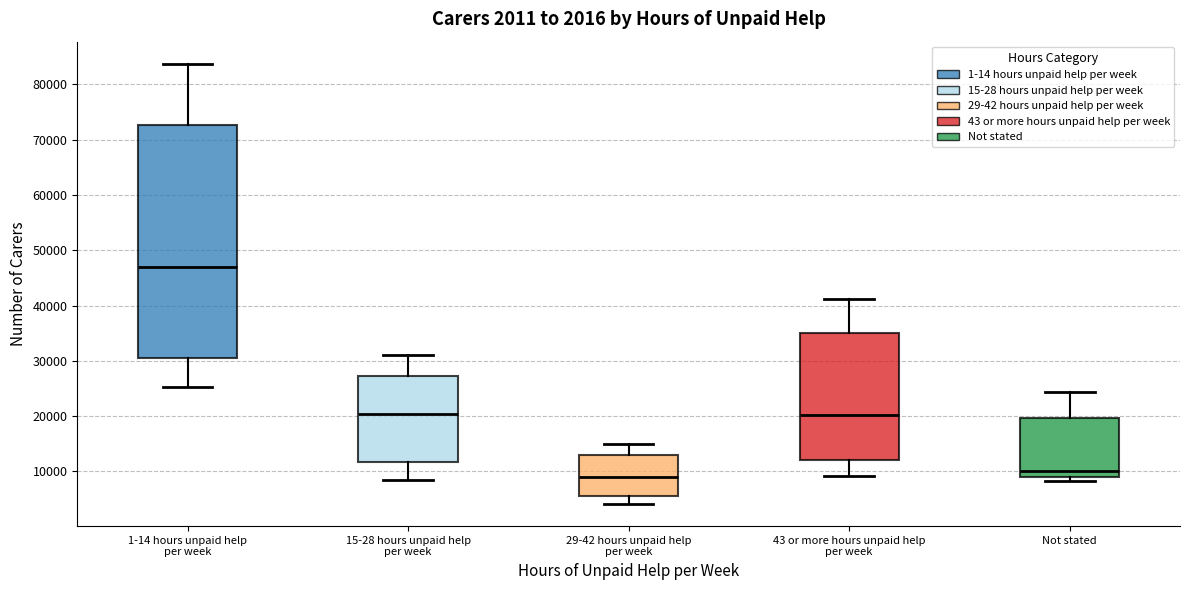

Reading left to right, read every box against the y-axis: the position of its median line, the range the box covers, and the ends of its whiskers. The values are not printed on the chart, so give them approximately, as read against the axis.

1-14 hours unpaid help per week: median 47000, box 31000 to 73000, whiskers 25000 to 84000
15-28 hours unpaid help per week: median 20000, box 12000 to 27000, whiskers 8000 to 31000
29-42 hours unpaid help per week: median 9000, box 5000 to 13000, whiskers 4000 to 15000
43 or more hours unpaid help per week: median 20000, box 12000 to 35000, whiskers 9000 to 41000
Not stated: median 10000, box 9000 to 20000, whiskers 8000 to 24000